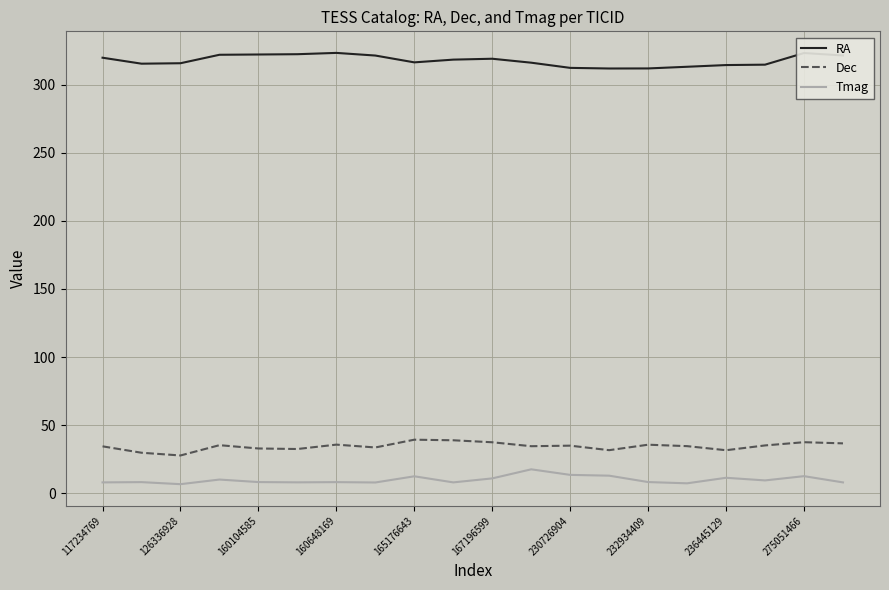

True or false: RA and Tmag cross at least once.

False